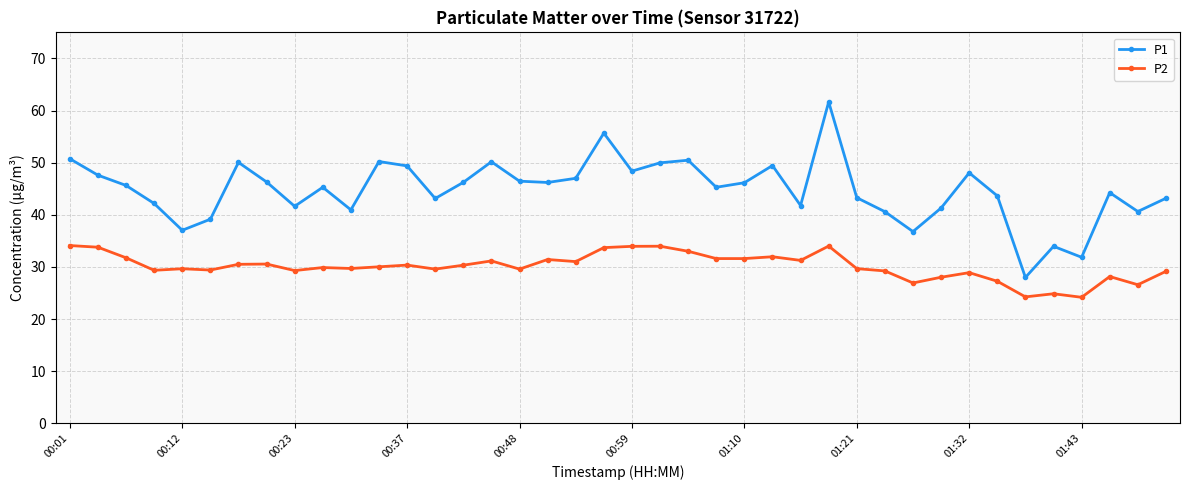

What is the average value of the P2 series?

30.1